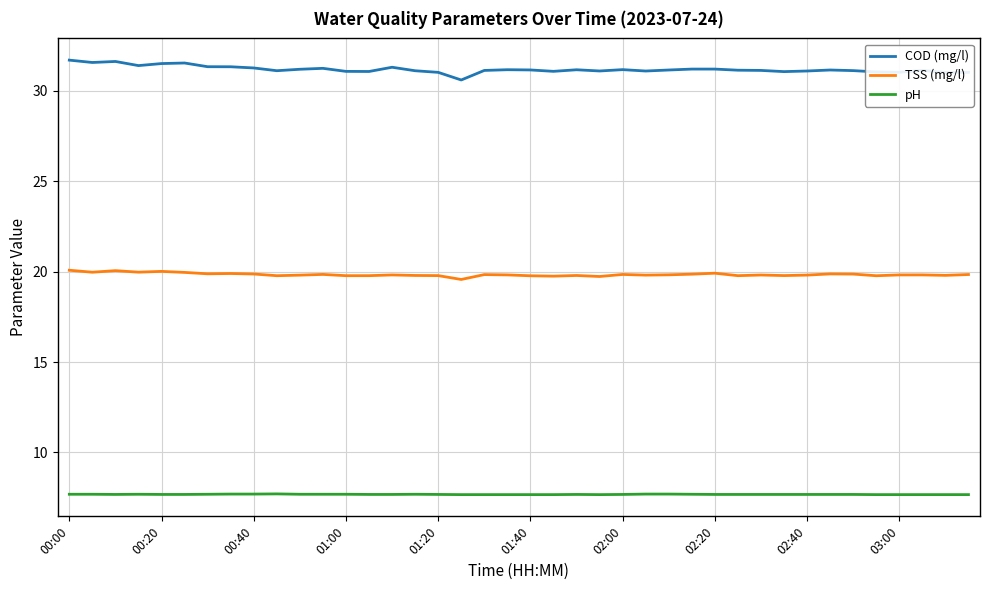

Rank the series by their maximum value, from lowest to highest.

pH, TSS (mg/l), COD (mg/l)